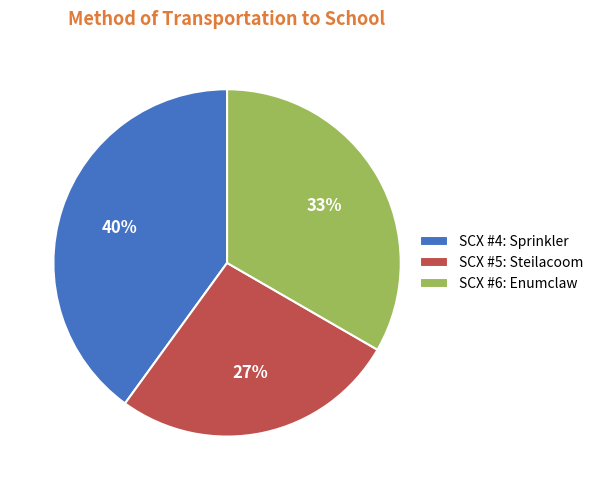

Does SCX #6: Enumclaw represent more than half of the total?

No